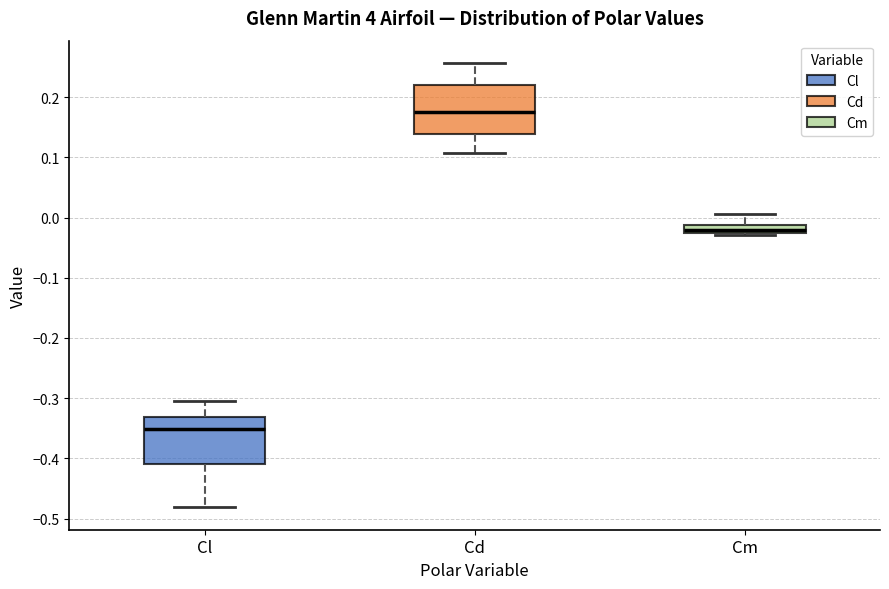

Where is the lower edge of the box for Cm on the y-axis? The values are not printed on the chart, so give them approximately, as read against the axis.

-0.02